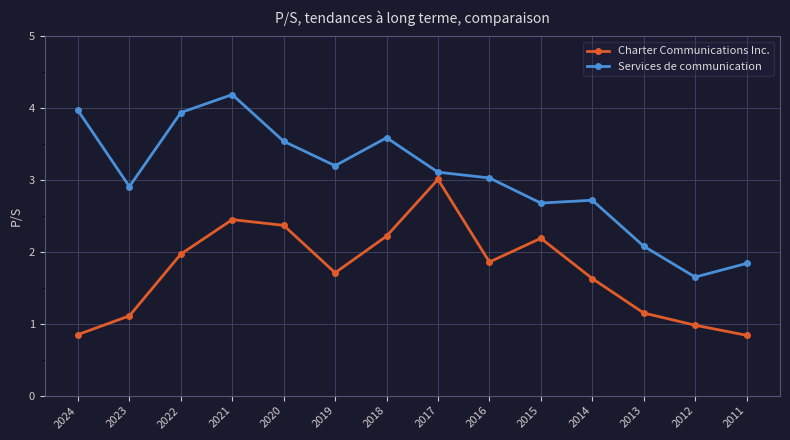

True or false: Services de communication has a value of 4.0 at 2024.

True